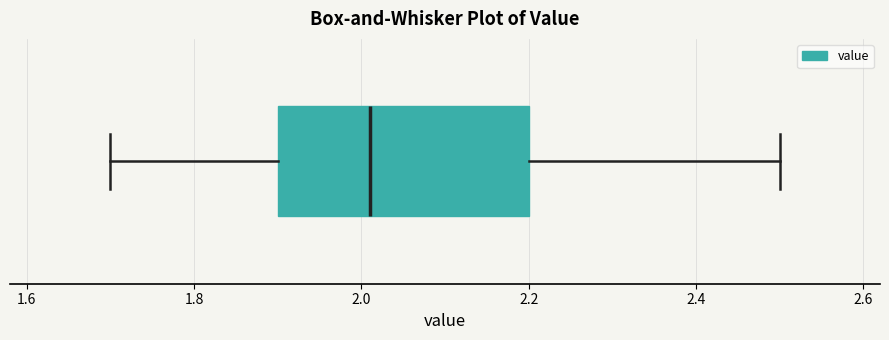

Transcribe this box plot: give where the median line is, the range the box spans, and where the two whiskers end, as read against the x-axis. The values are not printed on the chart, so give them approximately, as read against the axis.

median 2.02, box 1.90 to 2.20, whiskers 1.70 to 2.50